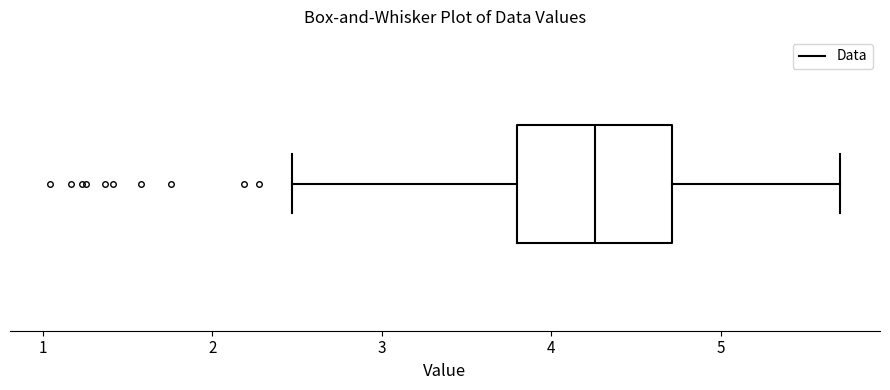

Where is the left edge of the box on the x-axis? The values are not printed on the chart, so give them approximately, as read against the axis.

3.8